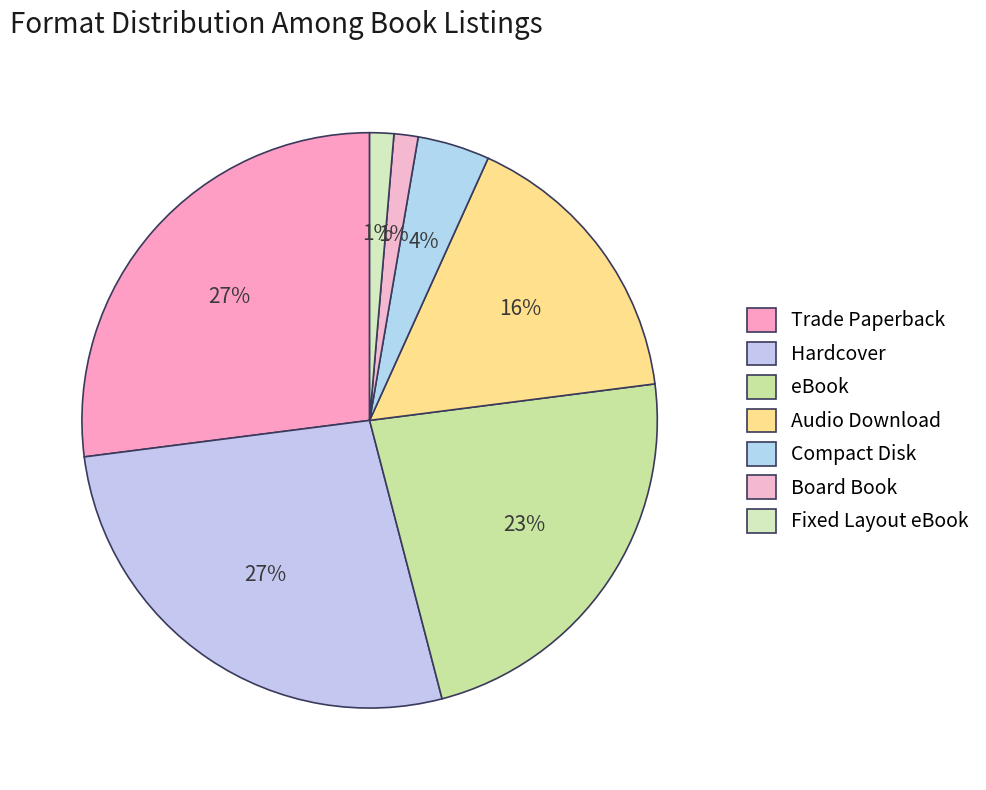

Is it true that eBook is 23% of the pie?

True